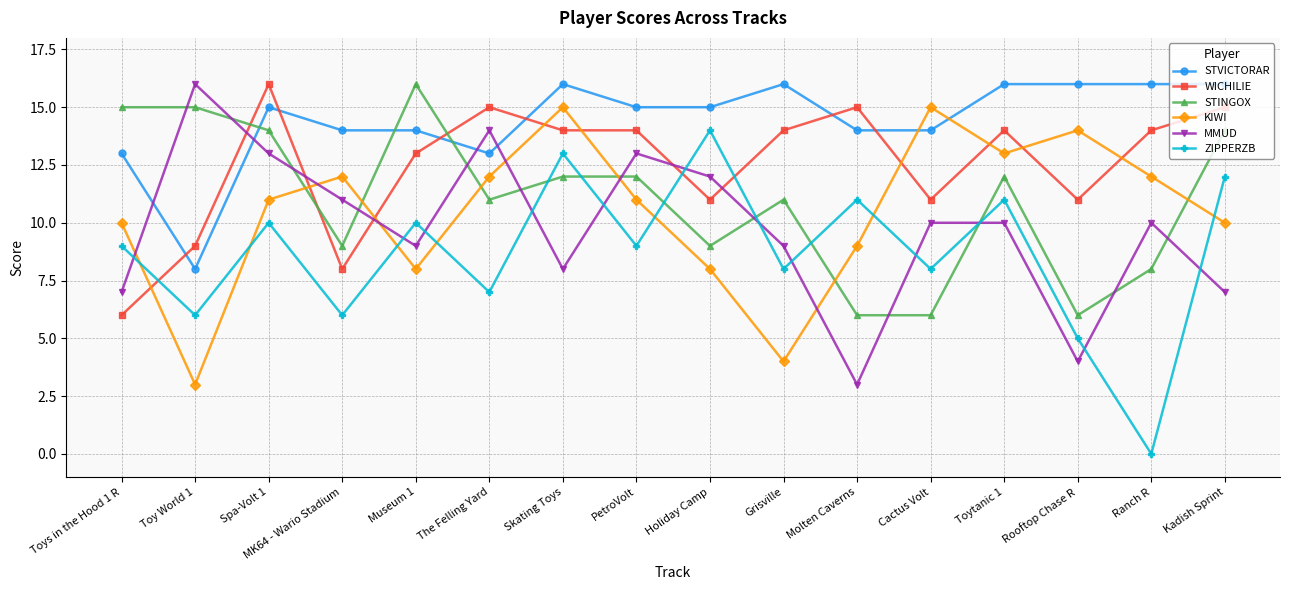

What is the difference between the KIWI values at Museum 1 and Cactus Volt?

7